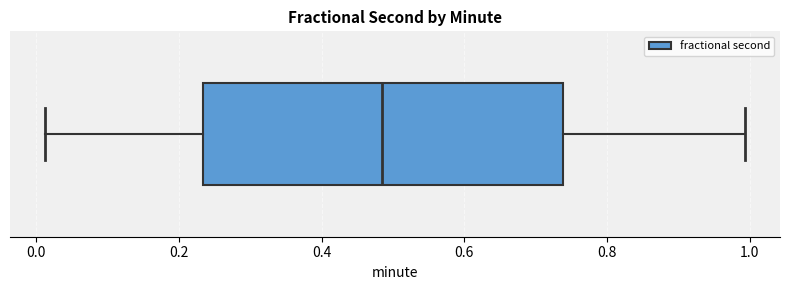

Transcribe this box plot: give where the median line is, the range the box spans, and where the two whiskers end, as read against the x-axis. The values are not printed on the chart, so give them approximately, as read against the axis.

median 0.48, box 0.24 to 0.74, whiskers 0.02 to 1.00